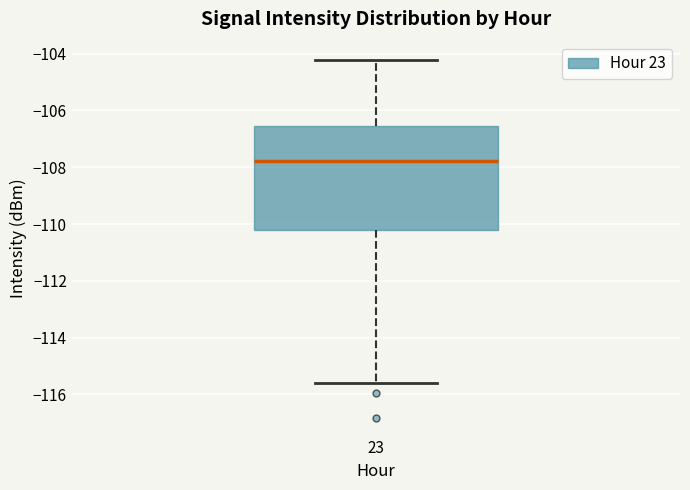

Read this box plot against the y-axis: the position of the median line, the range covered by the box, and the ends of both whiskers. The values are not printed on the chart, so give them approximately, as read against the axis.

median -107.8, box -110.2 to -106.6, whiskers -115.6 to -104.2